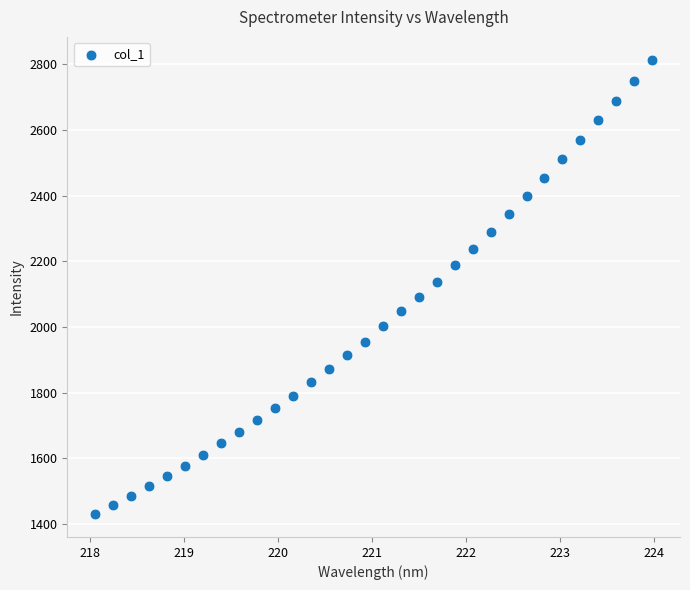

What is the range of Y values (max minus min)?

1383.9